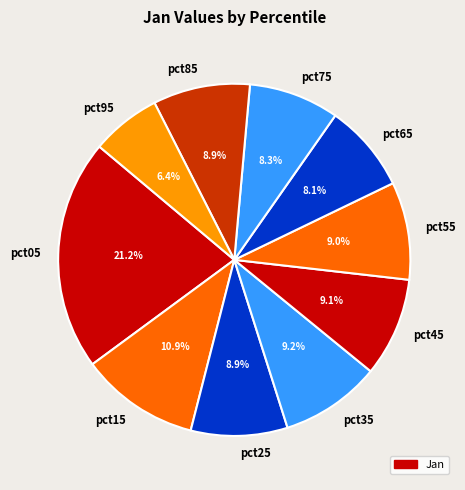

What is the largest slice in the pie chart?

pct05